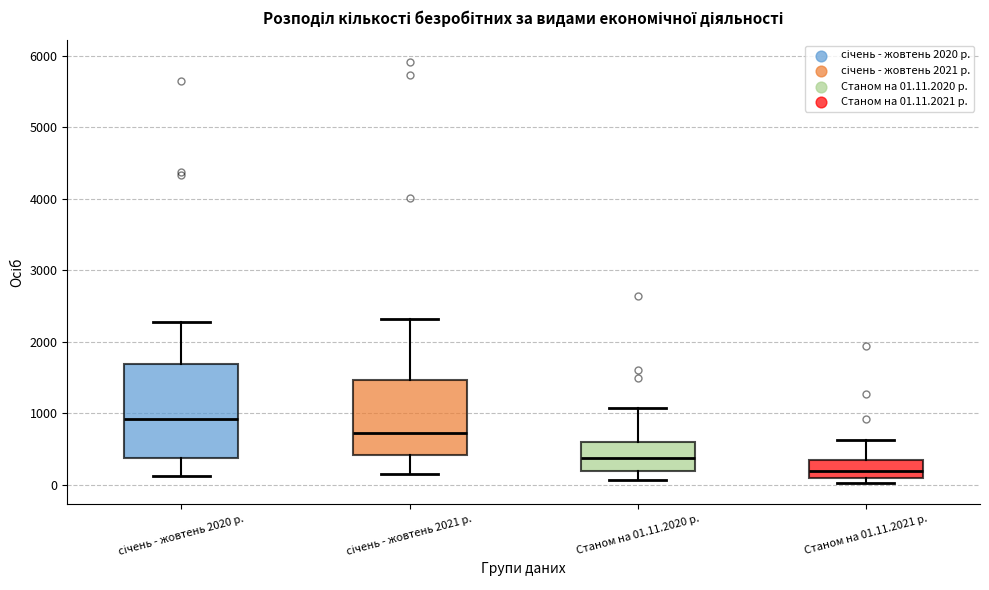

Reading left to right, transcribe this box plot: for each box, give where its median line is, the range the box spans, and where its two whiskers end, as read against the y-axis. The values are not printed on the chart, so give them approximately, as read against the axis.

січень - жовтень 2020 р.: median 900, box 400 to 1700, whiskers 100 to 2300
січень - жовтень 2021 р.: median 700, box 400 to 1500, whiskers 100 to 2300
Станом на 01.11.2020 р.: median 400, box 200 to 600, whiskers 100 to 1100
Станом на 01.11.2021 р.: median 200, box 100 to 300, whiskers 0 to 600